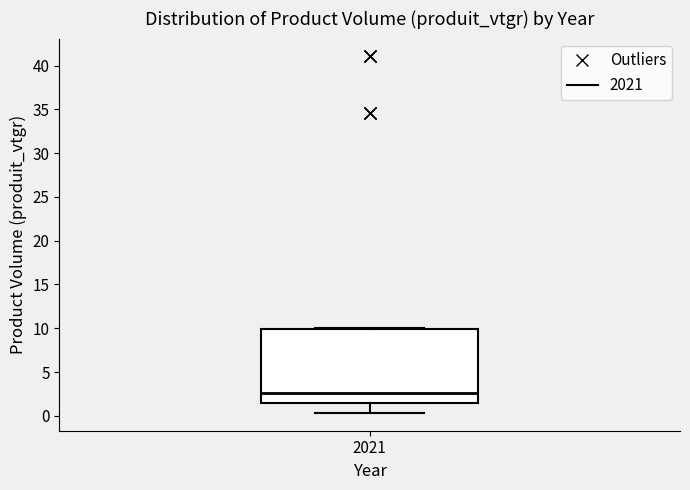

Read this box plot against the y-axis: the position of the median line, the range covered by the box, and the ends of both whiskers. The values are not printed on the chart, so give them approximately, as read against the axis.

median 2.5, box 1.5 to 10.0, whiskers 0.5 to 10.0 (just above the box's upper edge)